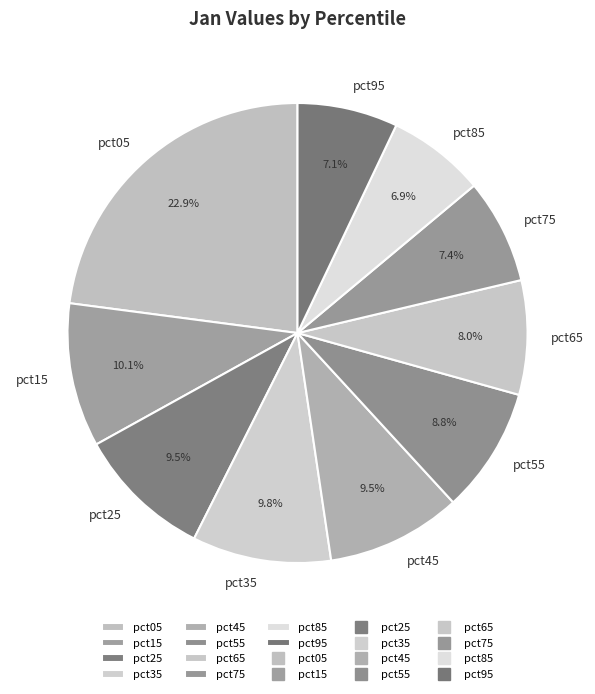

To the nearest percent, what portion does pct85 represent?

7%